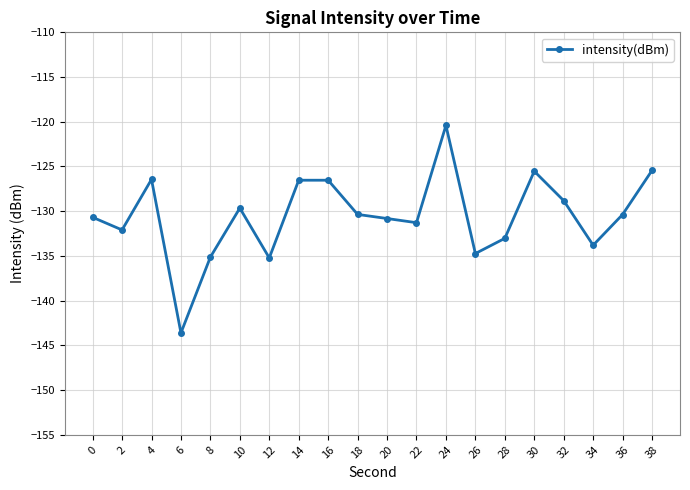

Which has a higher value, 12 or 22?

22